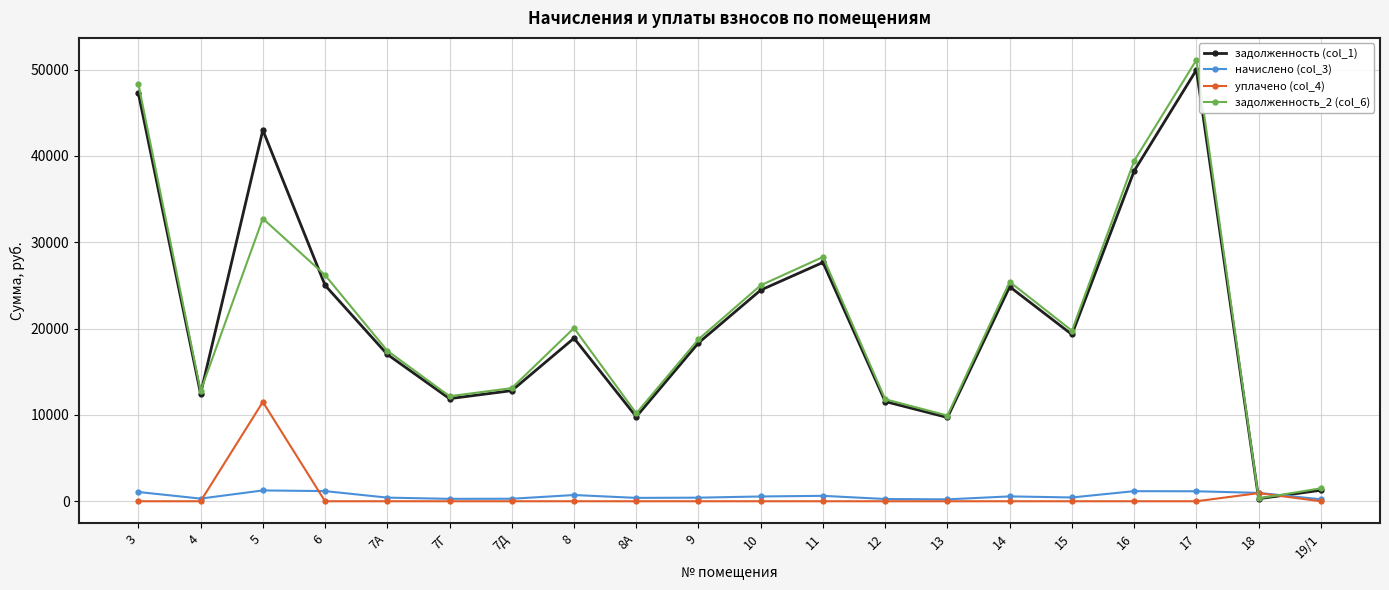

True or false: начислено (col_3) and задолженность_2 (col_6) cross at least once.

True